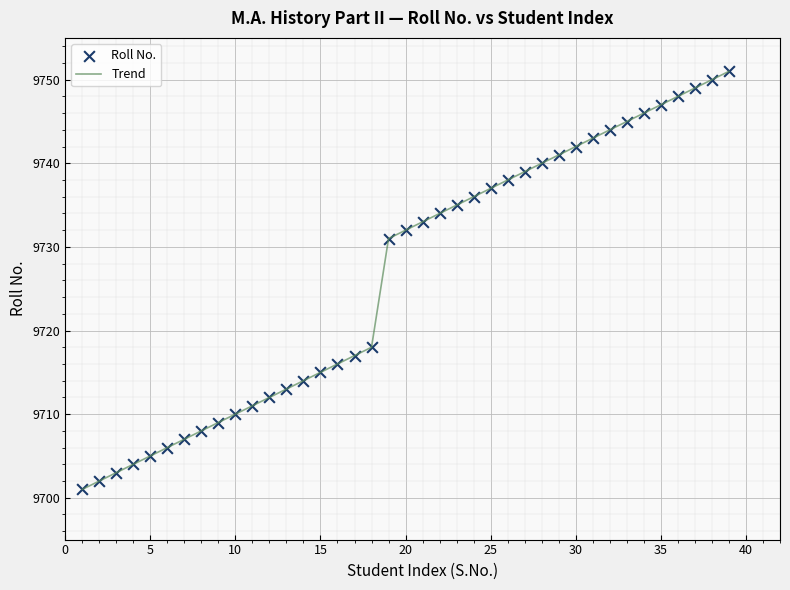

What is the minimum value shown in the chart?

9701